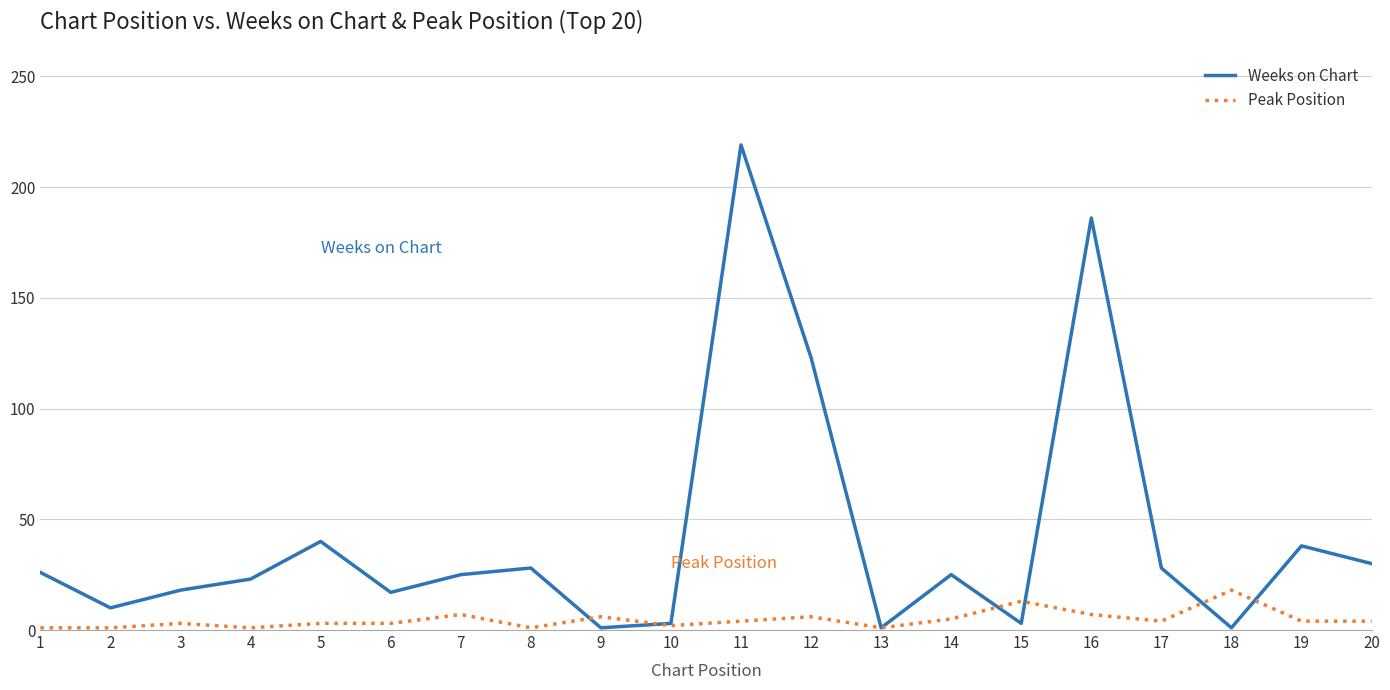

List the series in order of their peak value, highest first.

Weeks on Chart, Peak Position